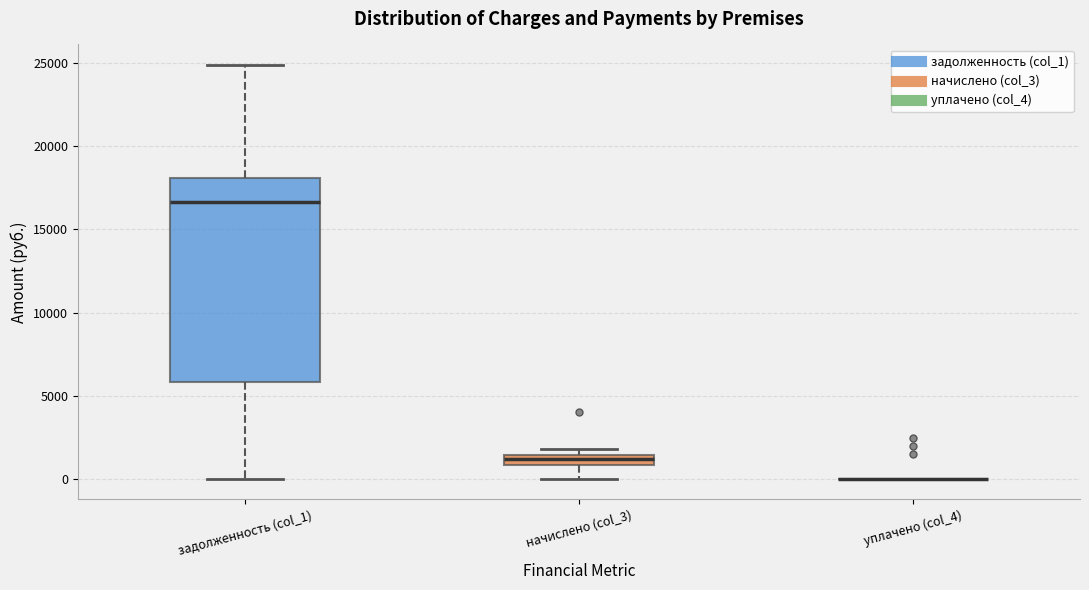

Comparing the boxes themselves (not the whiskers), which one is the tallest?

задолженность (col_1)